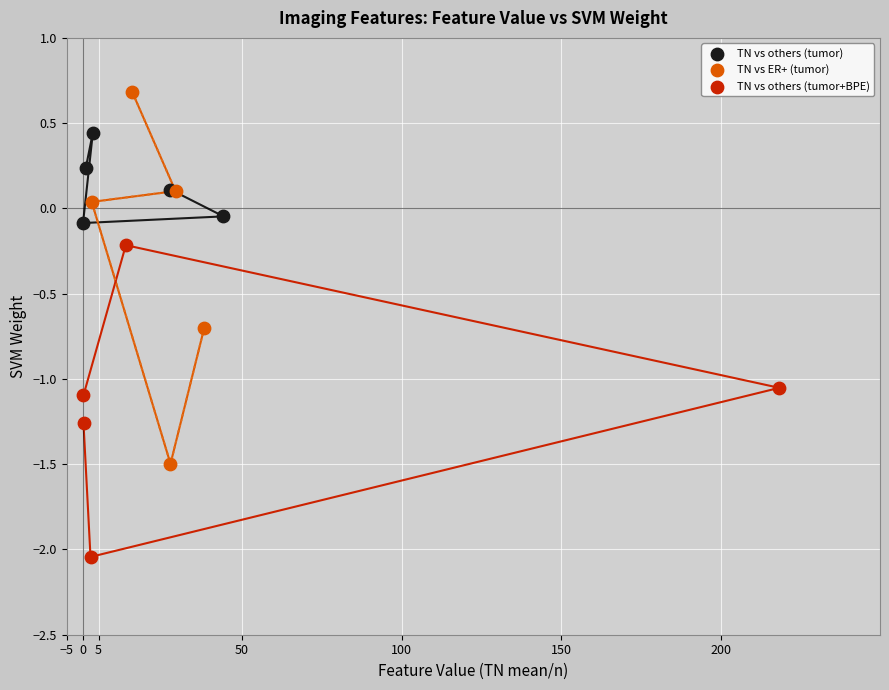

Which series reaches the maximum Y coordinate?

TN vs ER+ (tumor)